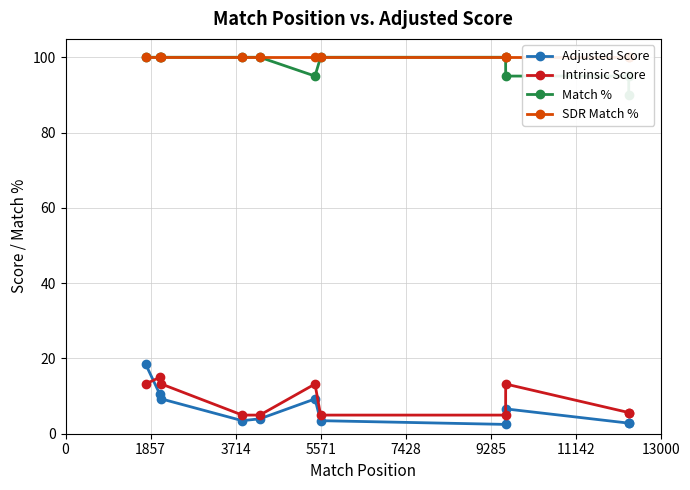

True or false: Match % has more than 0 points higher than both neighbors.

False